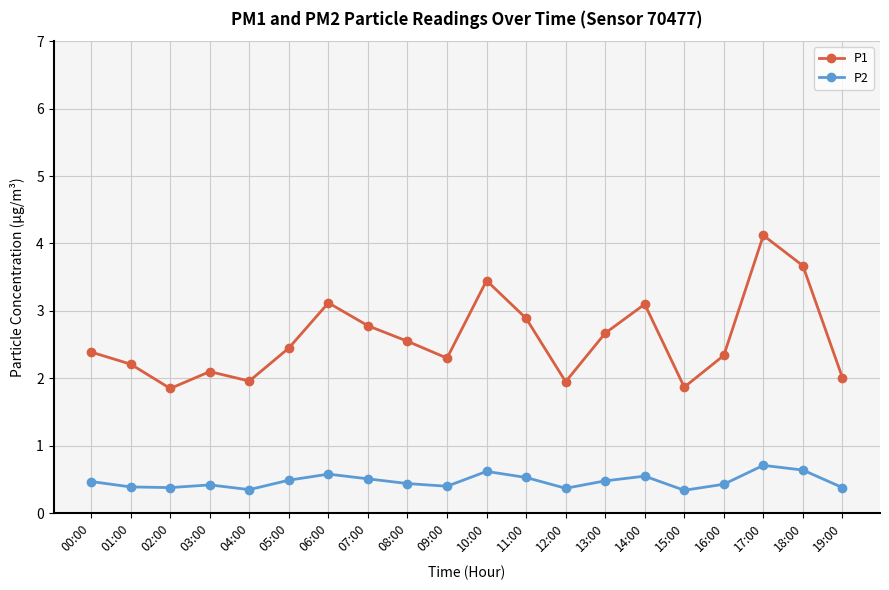

What is the label of the 20th point from the left?

19:00